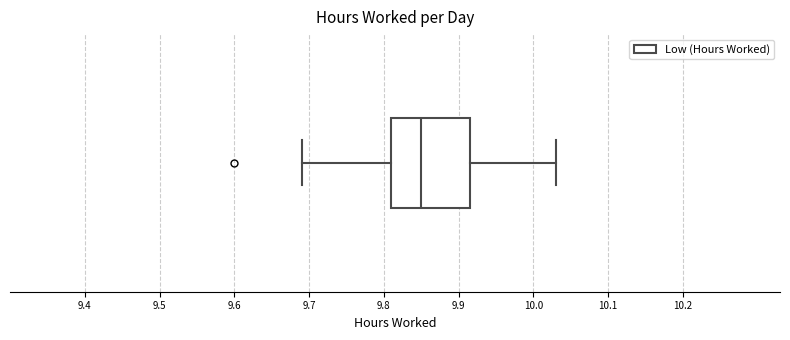

Where does the median line of the box sit on the x-axis? The values are not printed on the chart, so give them approximately, as read against the axis.

9.85